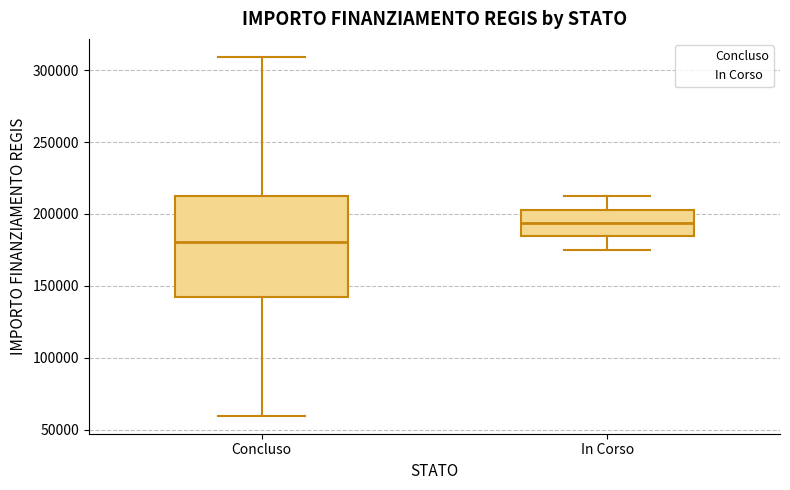

Where does the lower whisker of the box for Concluso end on the y-axis? The values are not printed on the chart, so give them approximately, as read against the axis.

60000